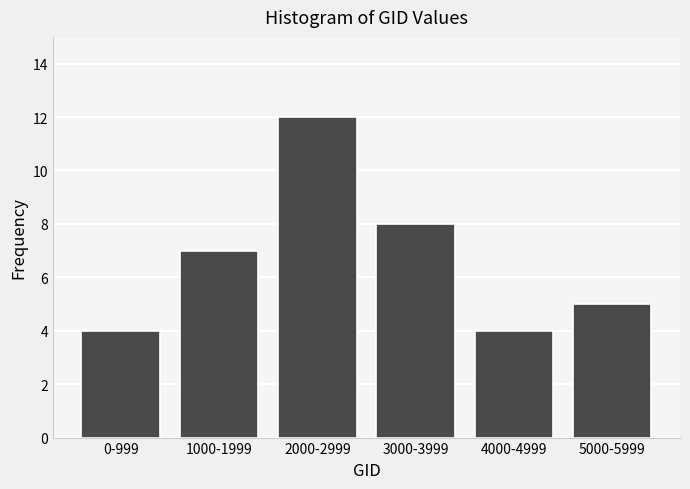

Reading left to right, list all the values displayed in this chart.

4	7	12	8	4	5